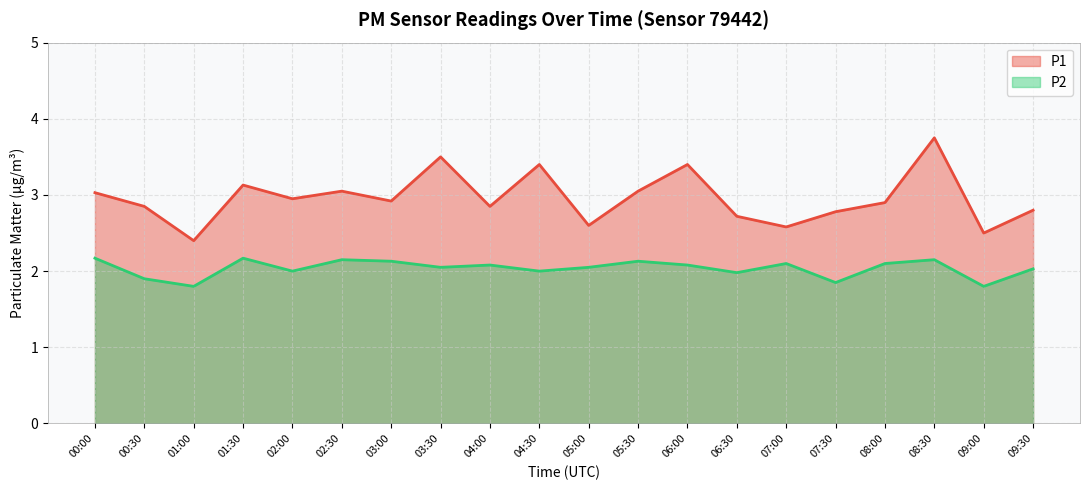

What is the average value of the P2 series?

2.0